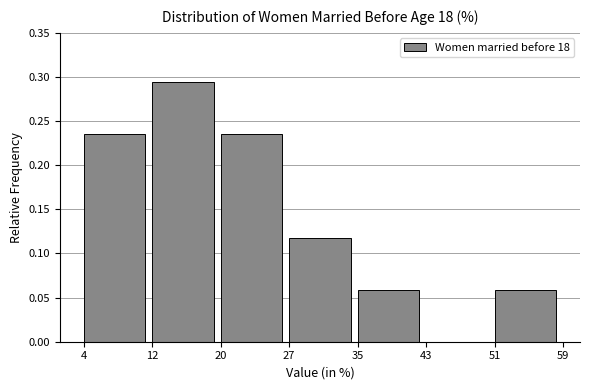

Reading left to right, list every bar in this chart as the range it spans on the x-axis followed by its height. The values are not printed on the chart, so give them approximately, as read against the axis.

4 to 12: 0.235
12 to 20: 0.295
20 to 27: 0.235
27 to 35: 0.120
35 to 43: 0.060
43 to 51: 0
51 to 59: 0.060